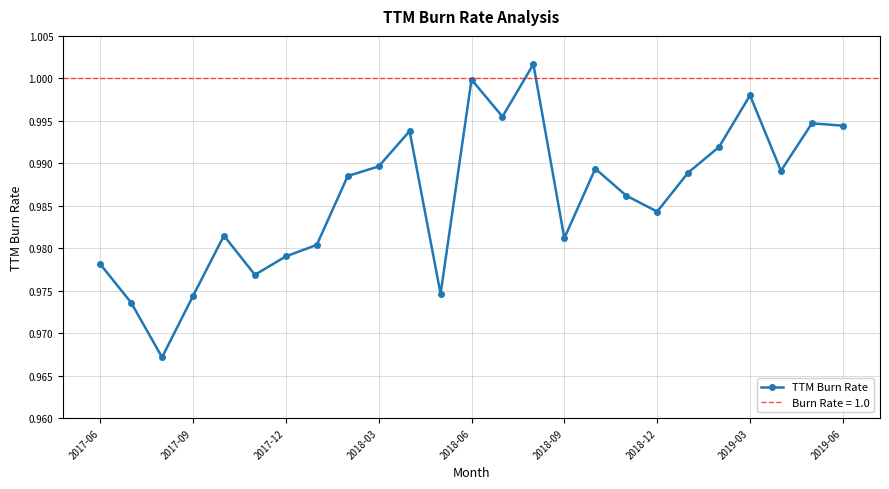

The value of TTM Burn Rate at 2018-06 is 0.6. True or false?

False